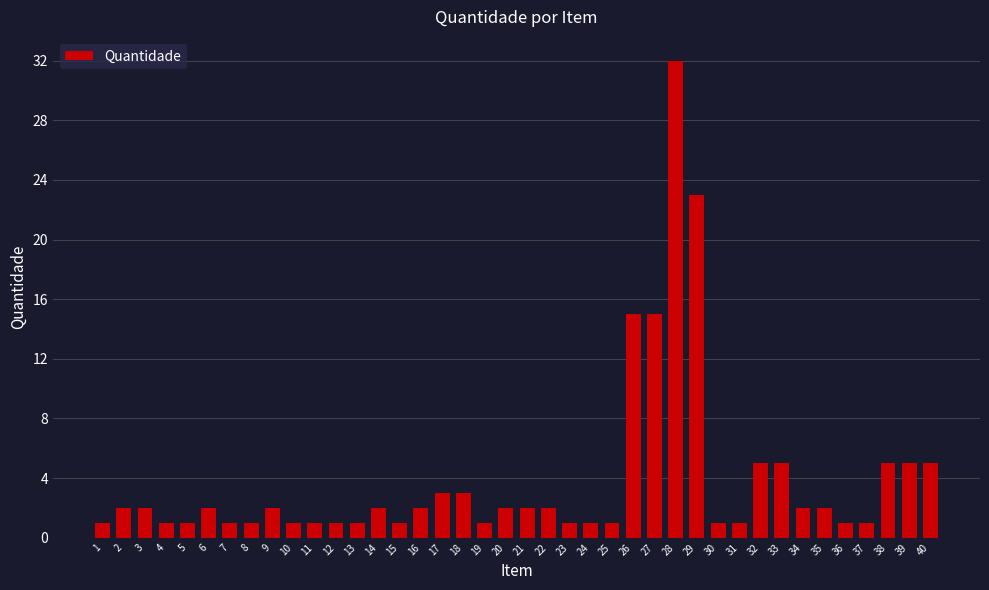

What is the sum of all values?

156